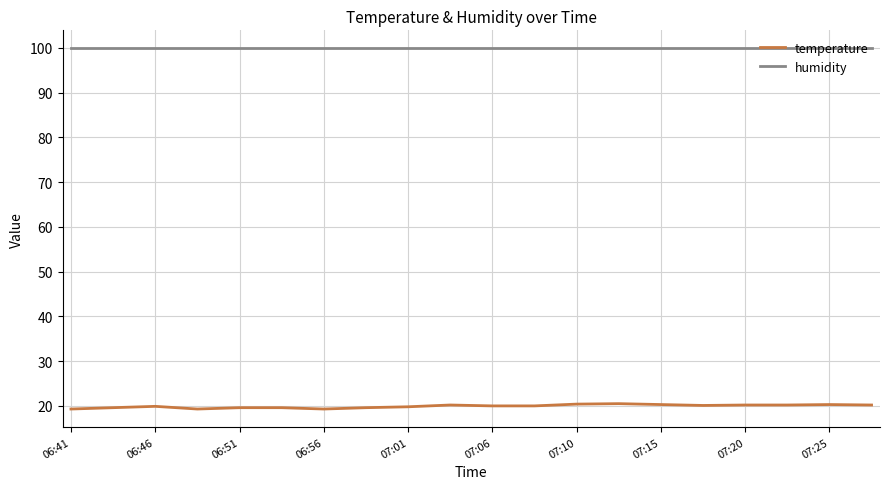

Which series has the largest total across all categories?

humidity